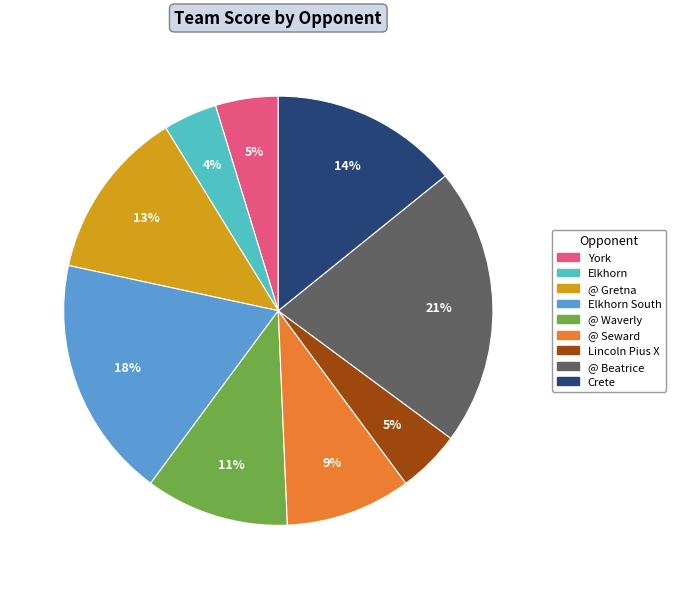

Count the number of slices in the pie.

9